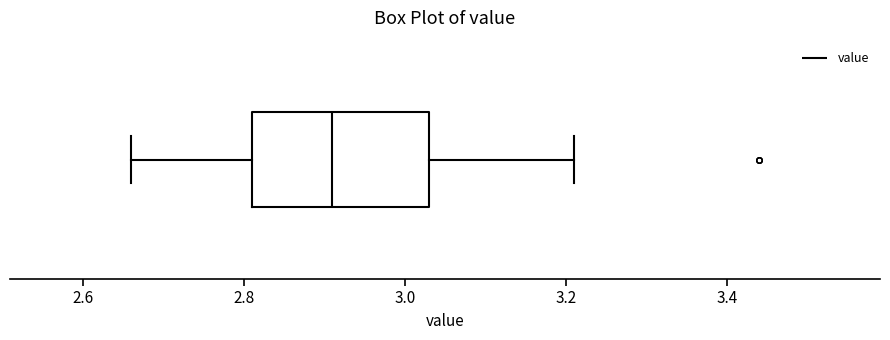

Read this box plot against the x-axis: the position of the median line, the range covered by the box, and the ends of both whiskers. The values are not printed on the chart, so give them approximately, as read against the axis.

median 2.92, box 2.82 to 3.04, whiskers 2.66 to 3.22